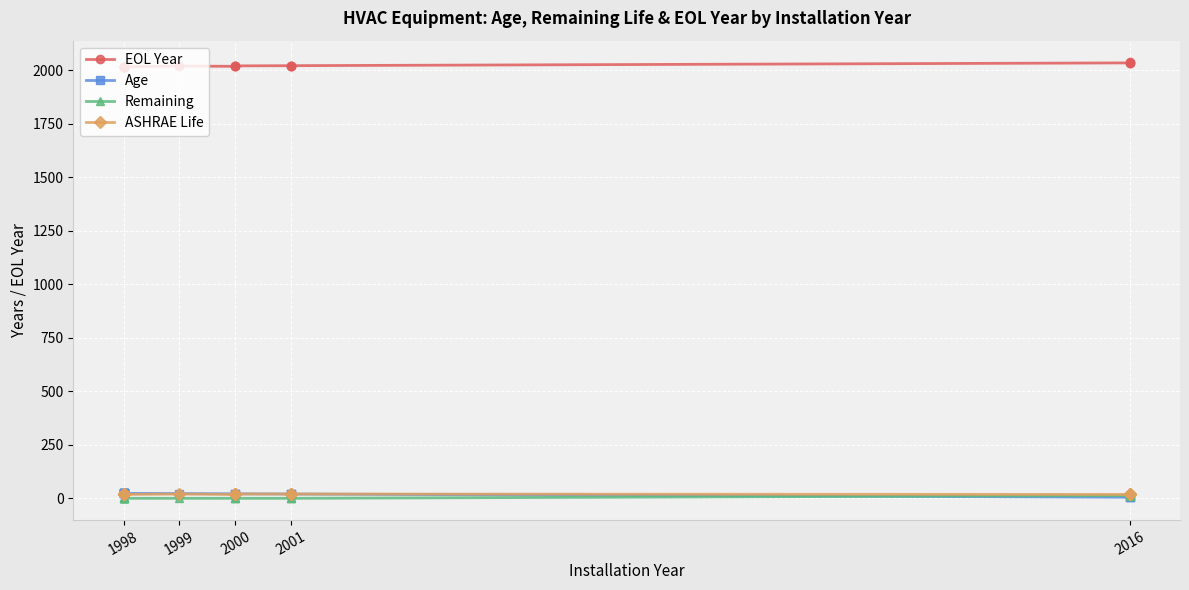

What value does the ASHRAE Life series have at 2016?

18